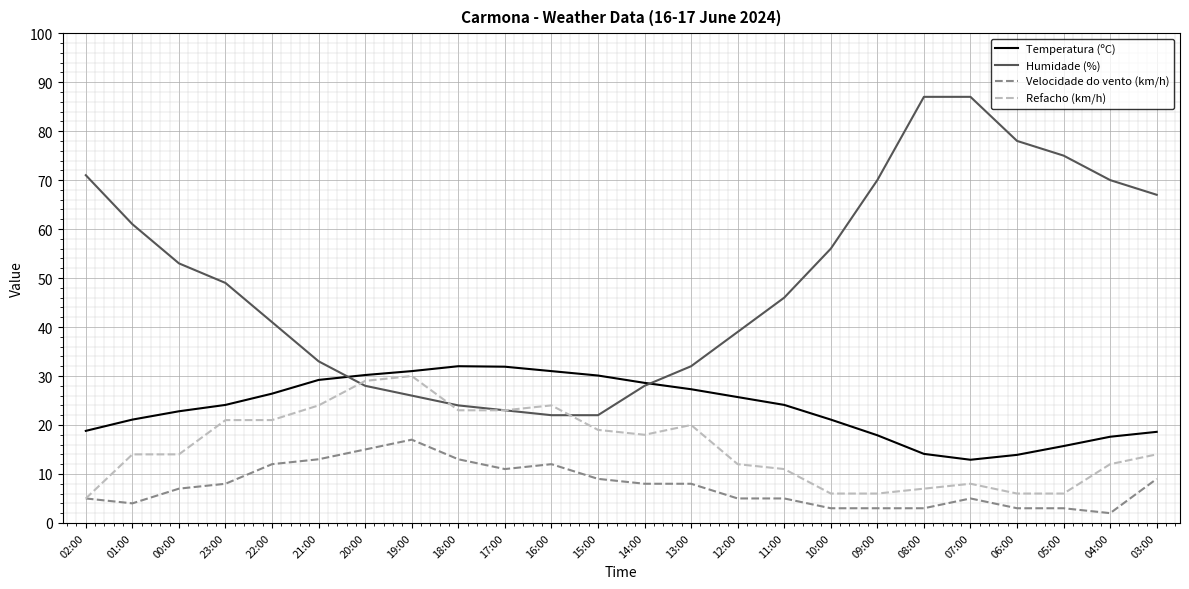

What is the spread (max minus min) of values at 07:00?

82.0